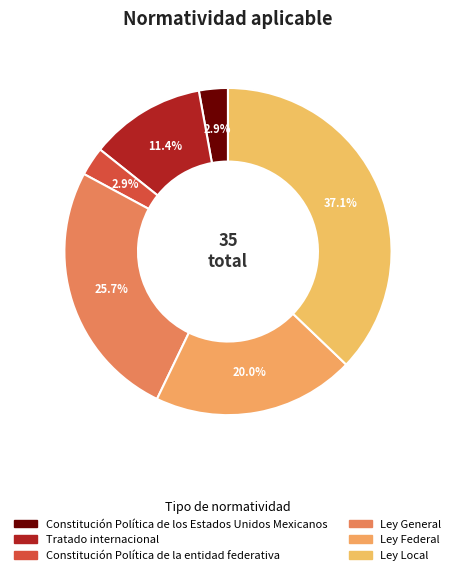

What percentage is the Ley Federal slice, to the nearest percent?

20%